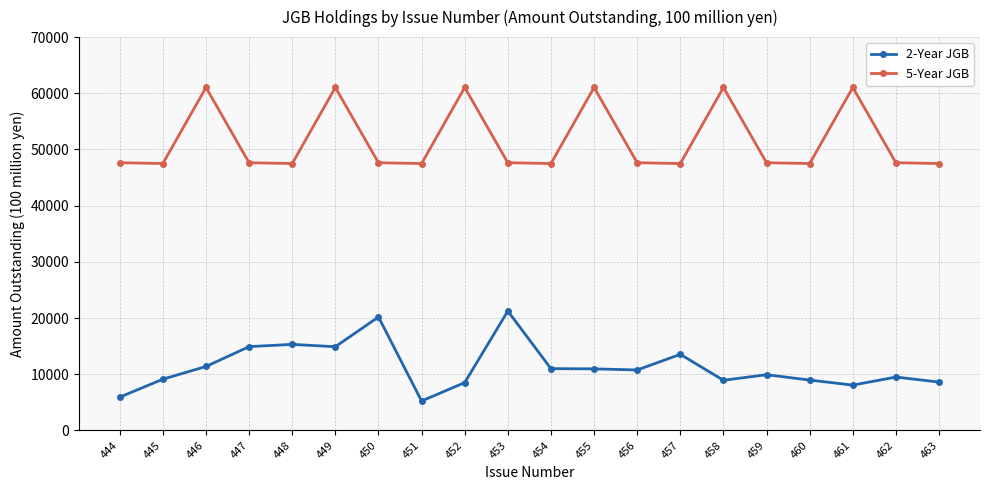

What is the sum of the 5-Year JGB values at 447 and 448?

95140